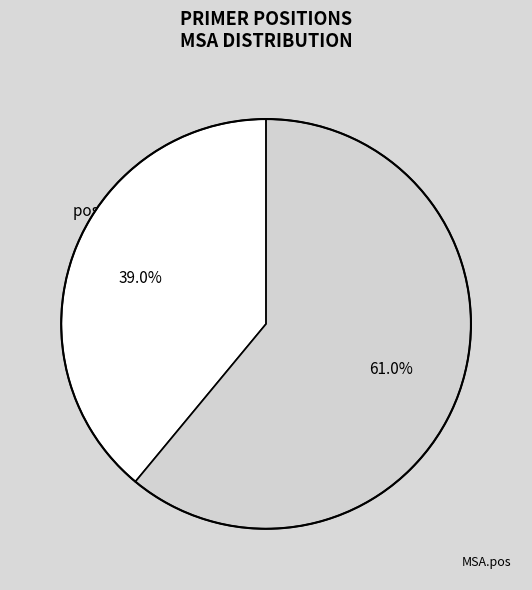

Is there any slice that represents more than half of the pie?

Yes